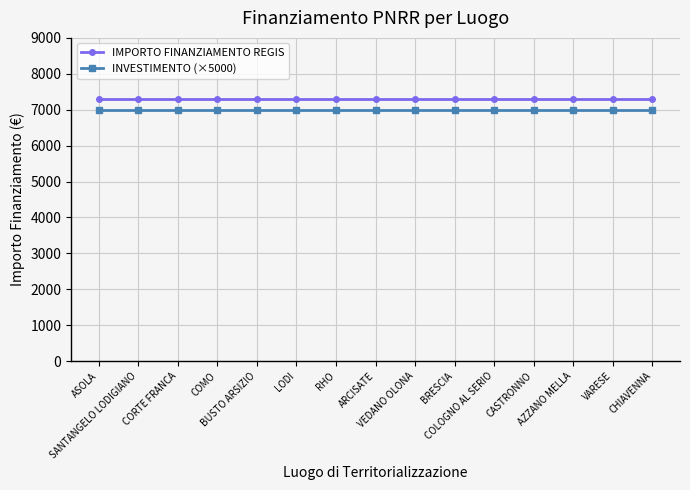

What is the smallest value displayed?

7000